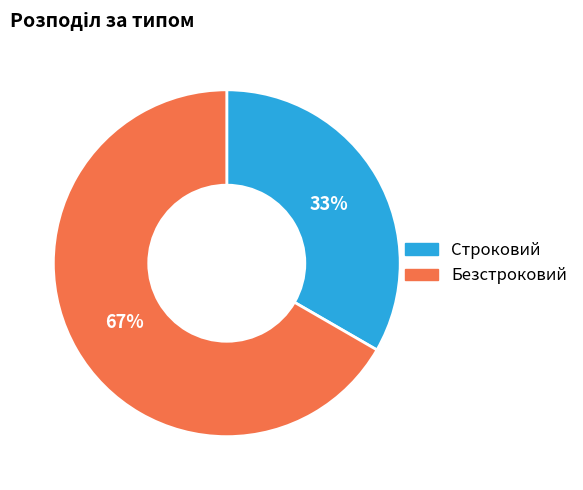

True or false: Безстроковий accounts for 77% of the total.

False